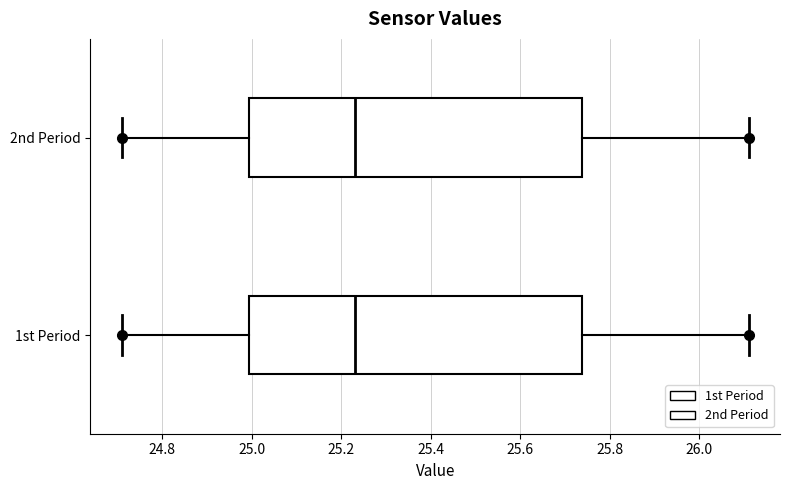

Reading bottom to top, read every box against the x-axis: the position of its median line, the range the box covers, and the ends of its whiskers. The values are not printed on the chart, so give them approximately, as read against the axis.

1st Period: median 25.24, box 25.00 to 25.74, whiskers 24.72 to 26.12
2nd Period: median 25.24, box 25.00 to 25.74, whiskers 24.72 to 26.12